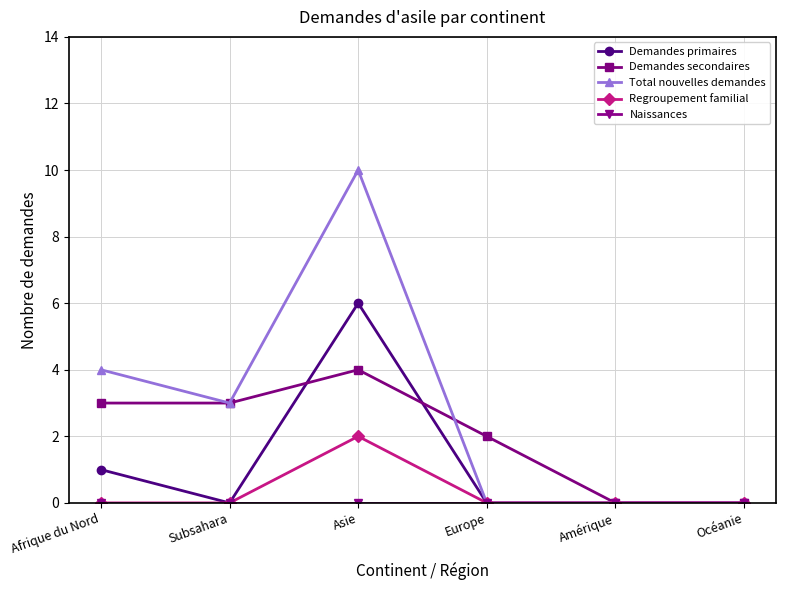

What is the greatest value displayed?

10